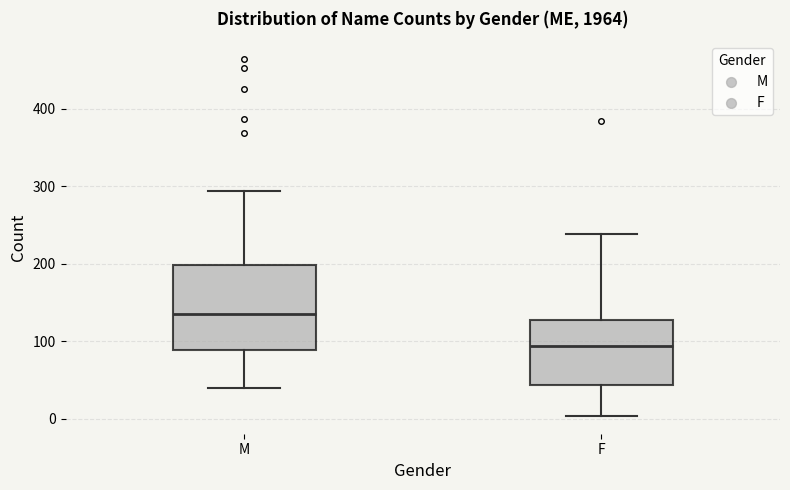

Reading left to right, transcribe this box plot: for each box, give where its median line is, the range the box spans, and where its two whiskers end, as read against the y-axis. The values are not printed on the chart, so give them approximately, as read against the axis.

M: median 140, box 90 to 200, whiskers 40 to 290
F: median 90, box 40 to 130, whiskers 0 to 240